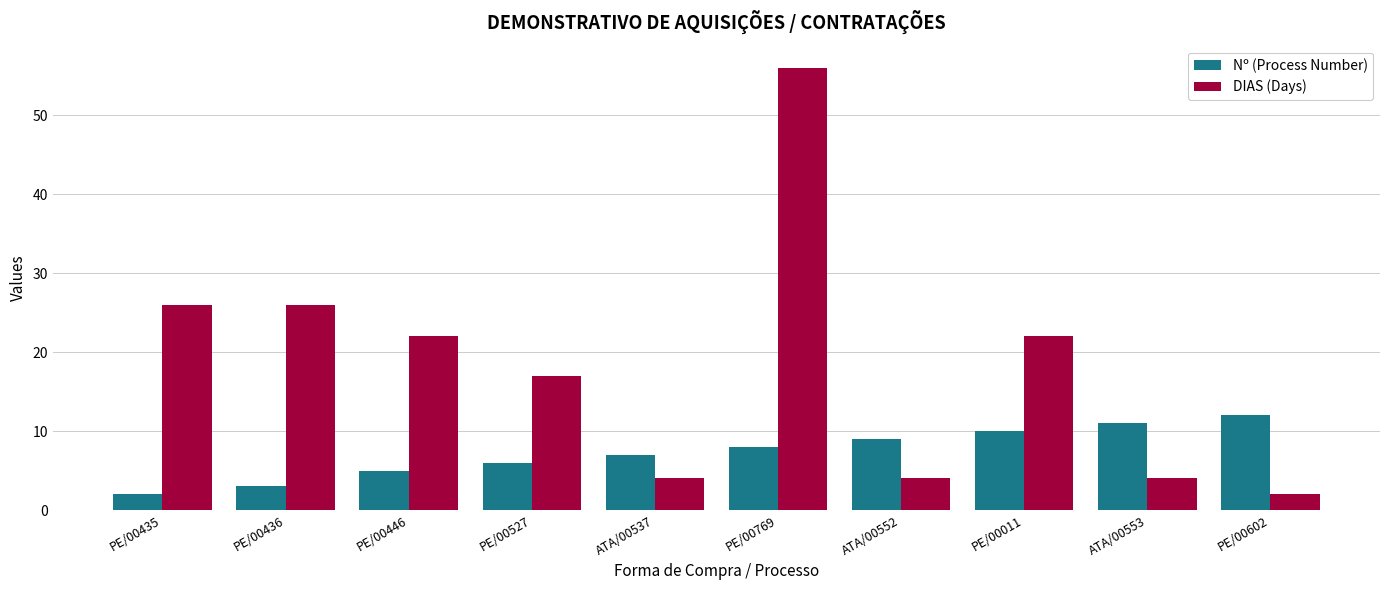

What is the sum of the DIAS (Days) values at PE/00011 and PE/00527?

39